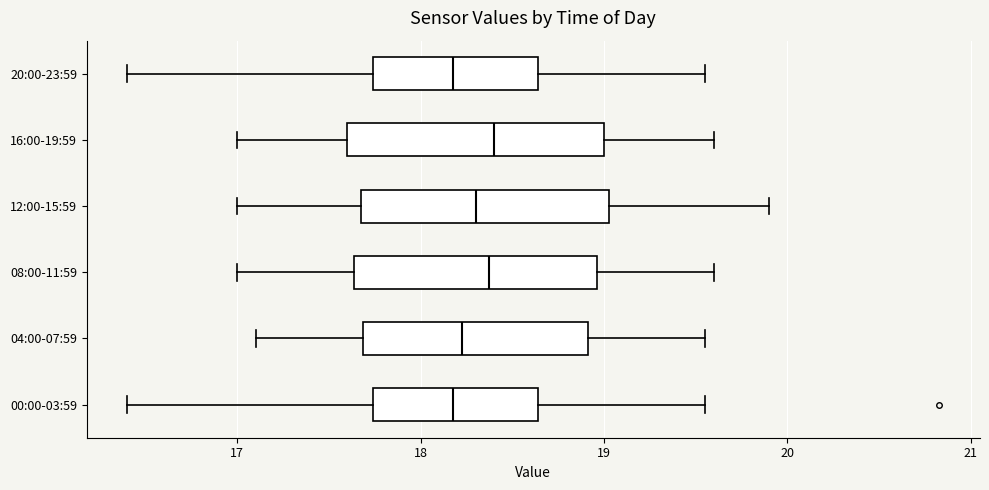

Where is the right edge of the box for 20:00-23:59 on the x-axis? The values are not printed on the chart, so give them approximately, as read against the axis.

18.6